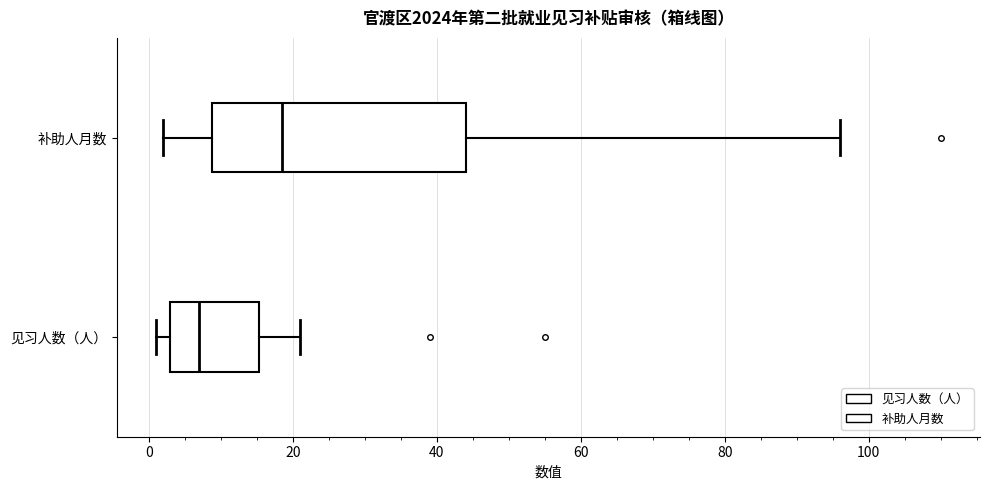

Comparing the boxes themselves (not the whiskers), which one is the widest?

补助人月数